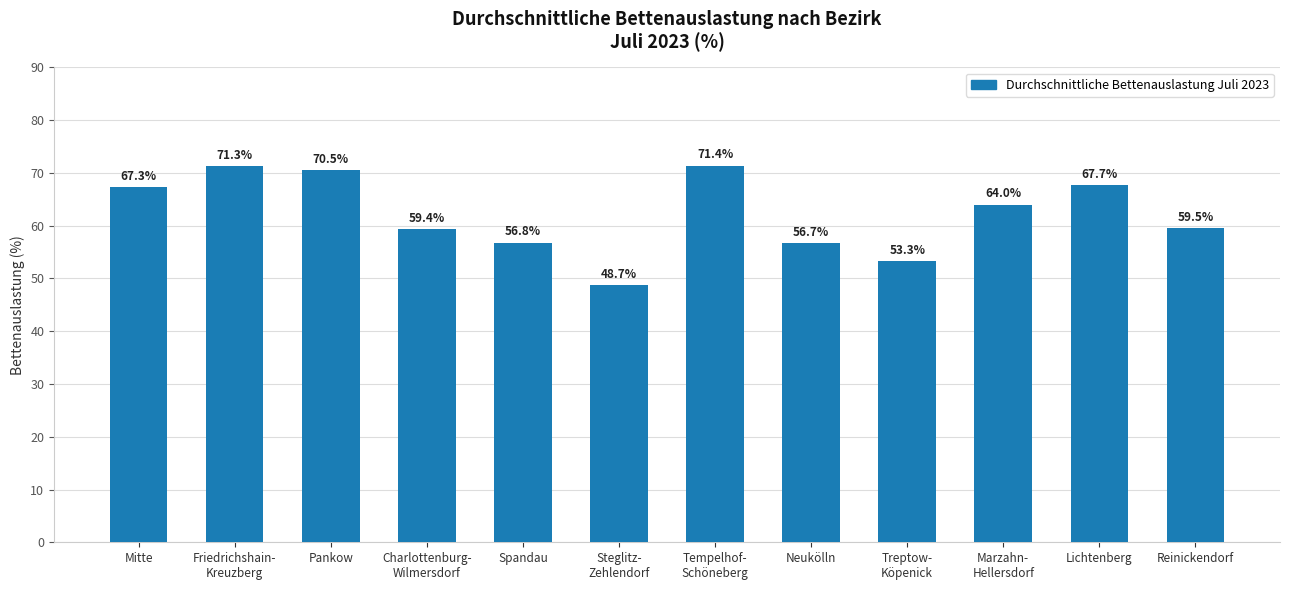

Reading right to left, transcribe all the data shown in this chart.

59.5	67.7	64.0	53.3	56.7	71.4	48.7	56.8	59.4	70.5	71.3	67.3